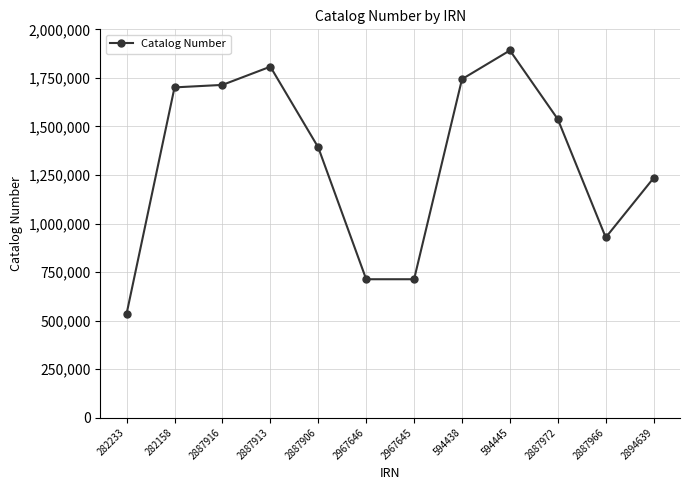

What is the greatest value displayed?

1891323